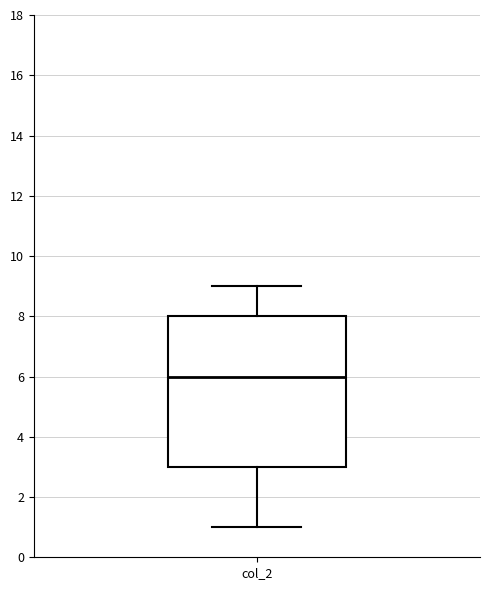

Where is the lower edge of the box for col_2 on the y-axis? The values are not printed on the chart, so give them approximately, as read against the axis.

3